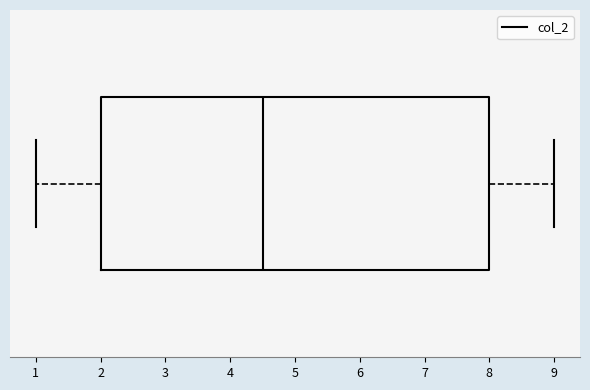

Read this box plot against the x-axis: the position of the median line, the range covered by the box, and the ends of both whiskers. The values are not printed on the chart, so give them approximately, as read against the axis.

median 4.5, box 2.0 to 8.0, whiskers 1.0 to 9.0